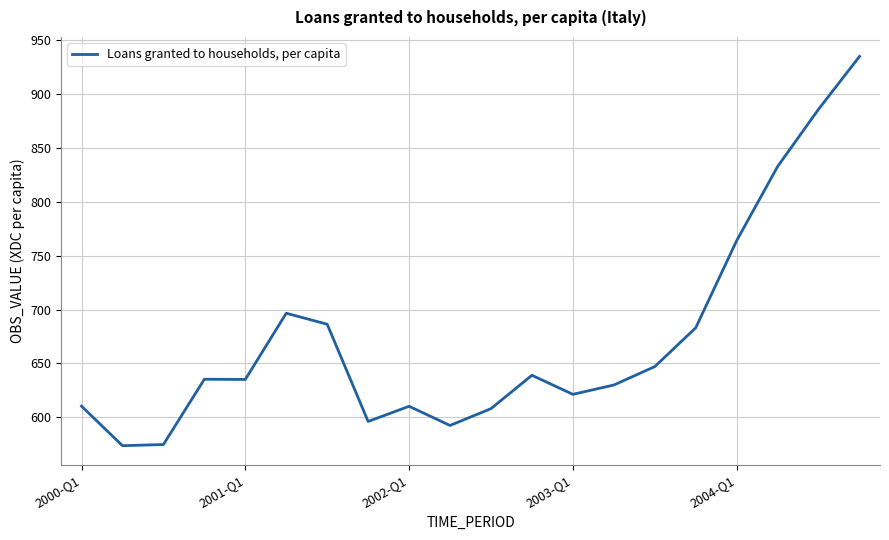

Does the chart have visible grid lines?

Yes